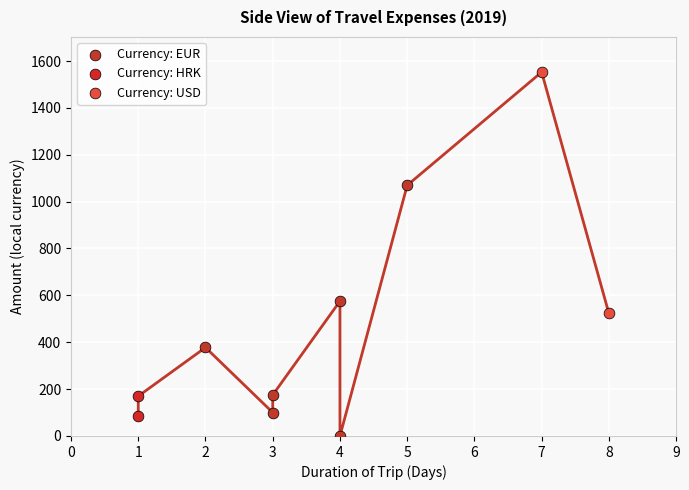

What are all the series names shown in the legend?

Currency: EUR, Currency: HRK, Currency: USD